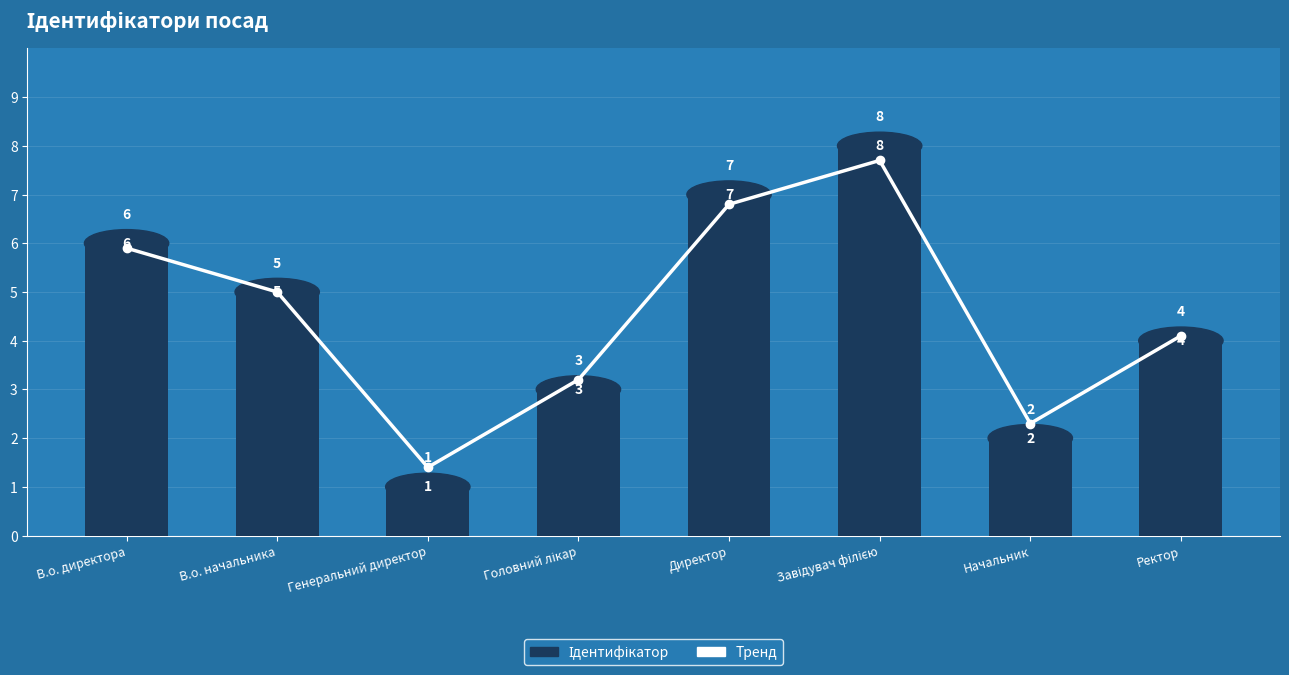

What is the label of the 5th bar from the right?

Головний лікар